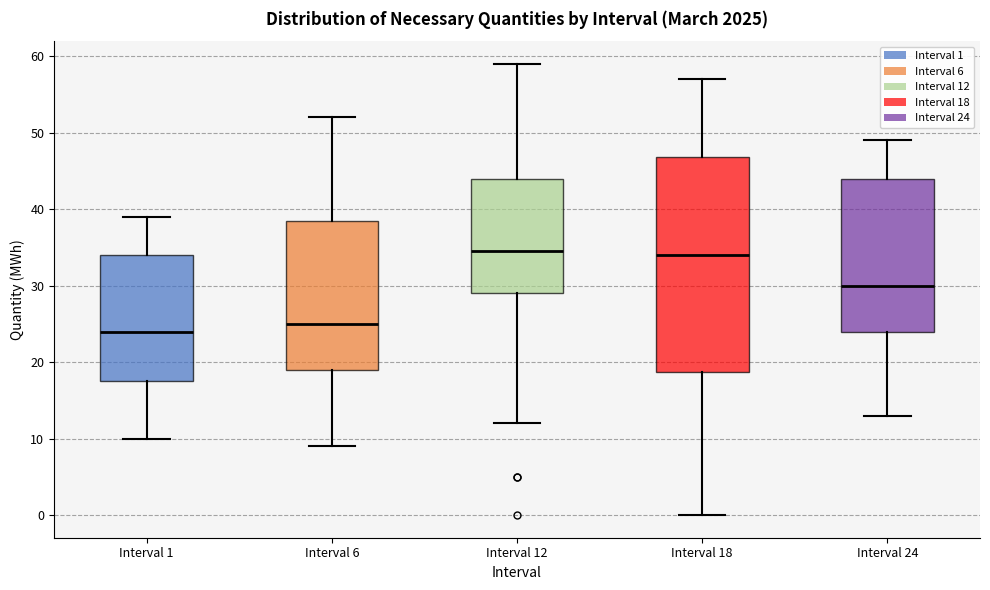

Which box has the lowest median line?

Interval 1